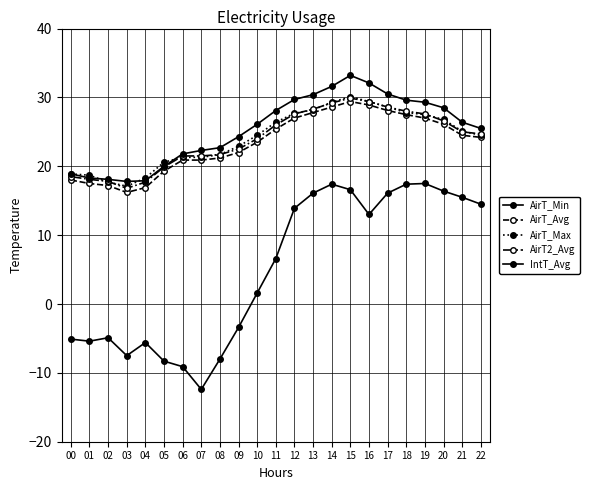

How many data points in AirT_Avg are less than 24?

11